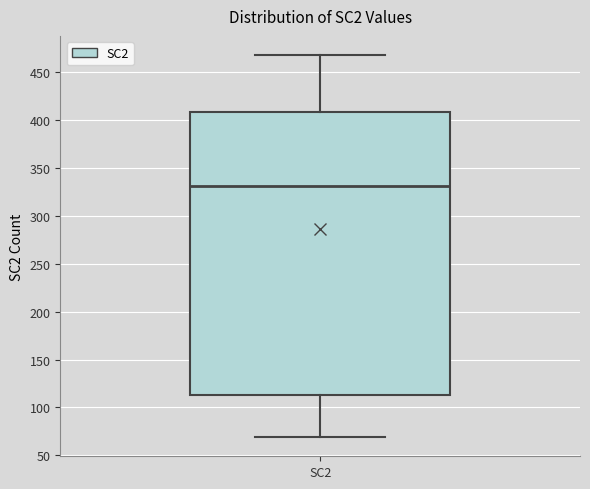

Transcribe this box plot: give where the median line is, the range the box spans, and where the two whiskers end, as read against the y-axis. The values are not printed on the chart, so give them approximately, as read against the axis.

median 330, box 115 to 410, whiskers 70 to 470